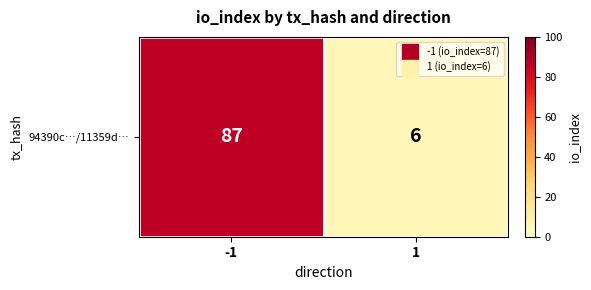

What is the sum of all values?

93